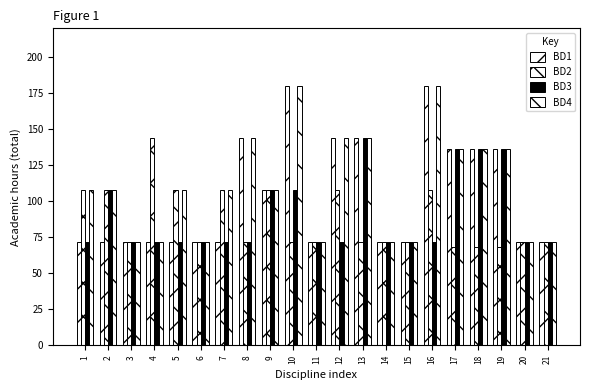

What is the difference between the maximum and minimum values in the BD2 series?

76